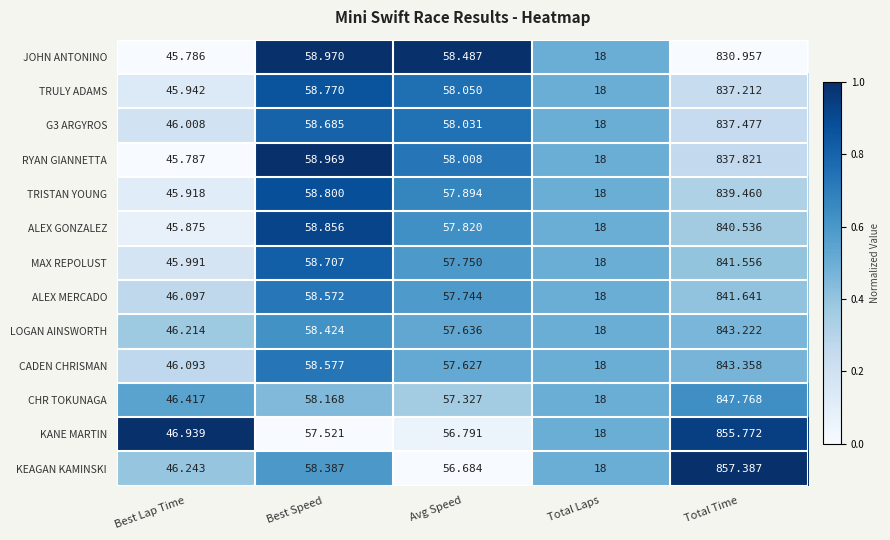

Rank the series at Avg Speed from highest to lowest value.

JOHN ANTONINO, TRULY ADAMS, G3 ARGYROS, RYAN GIANNETTA, TRISTAN YOUNG, ALEX GONZALEZ, MAX REPOLUST, ALEX MERCADO, LOGAN AINSWORTH, CADEN CHRISMAN, CHR TOKUNAGA, KANE MARTIN, KEAGAN KAMINSKI